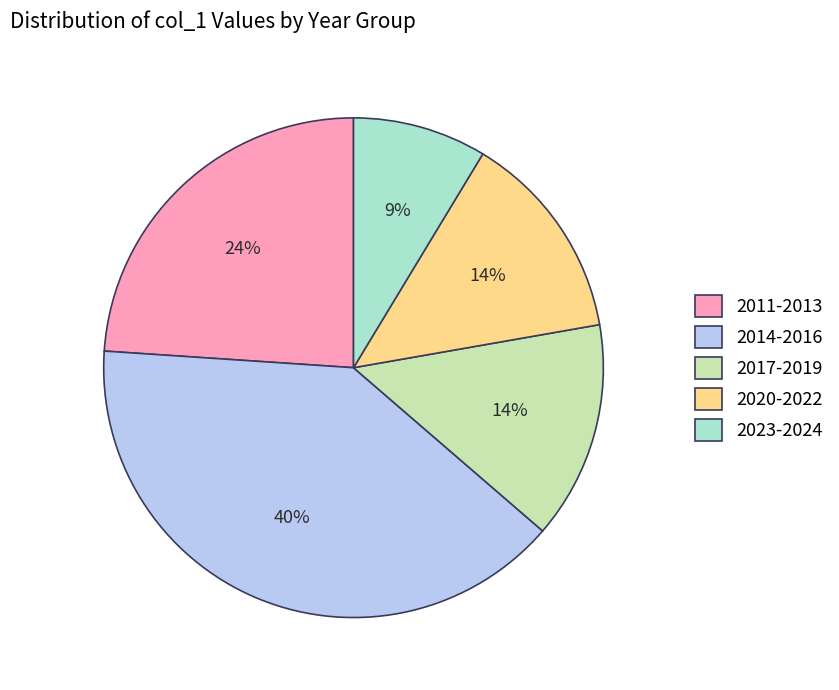

To the nearest percent, what is the average slice percentage?

20%